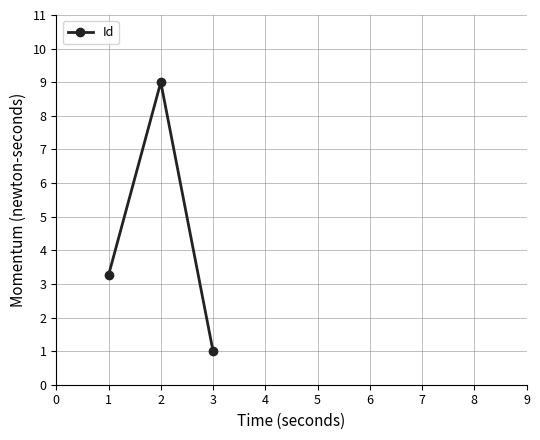

List the labels in order of value, largest first.

2, 1, 3